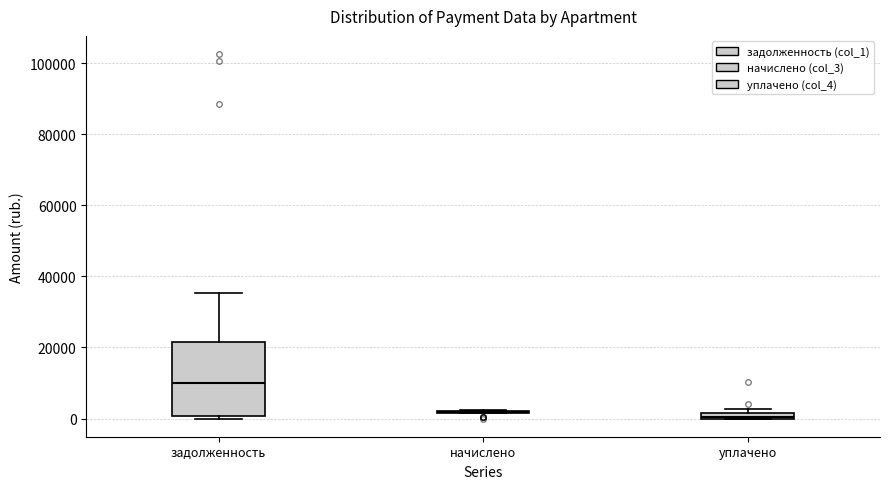

Where is the lower edge of the box for задолженность on the y-axis? The values are not printed on the chart, so give them approximately, as read against the axis.

0